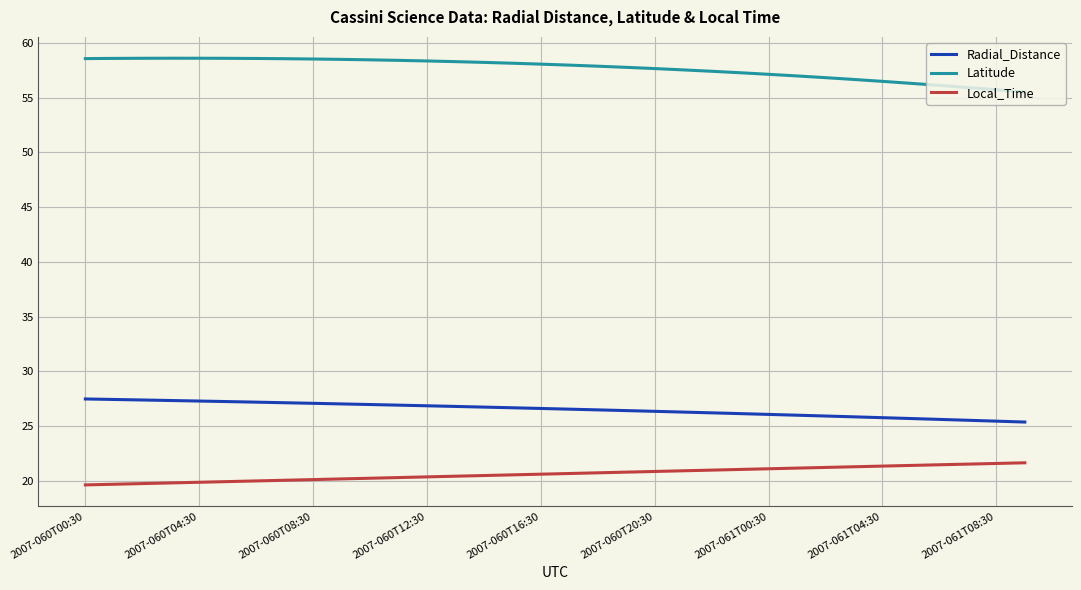

Rank the series by their maximum value, from lowest to highest.

Local_Time, Radial_Distance, Latitude